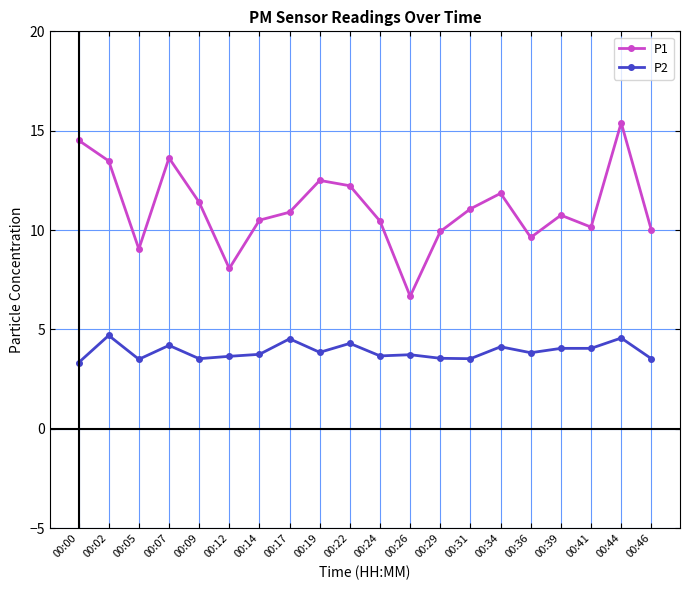

True or false: P1 has more than 2 points higher than both neighbors.

True